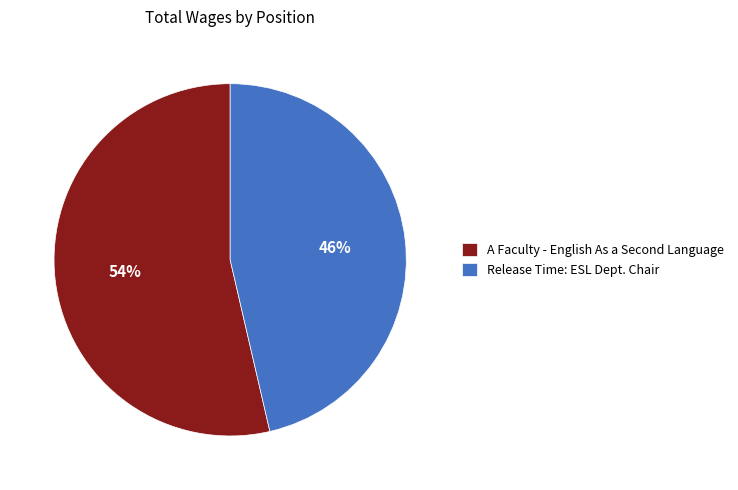

Count the number of slices in the pie.

2